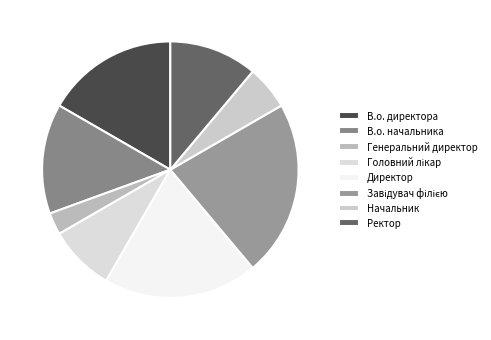

What percentage do В.о. директора and Ректор together represent?

27.8%